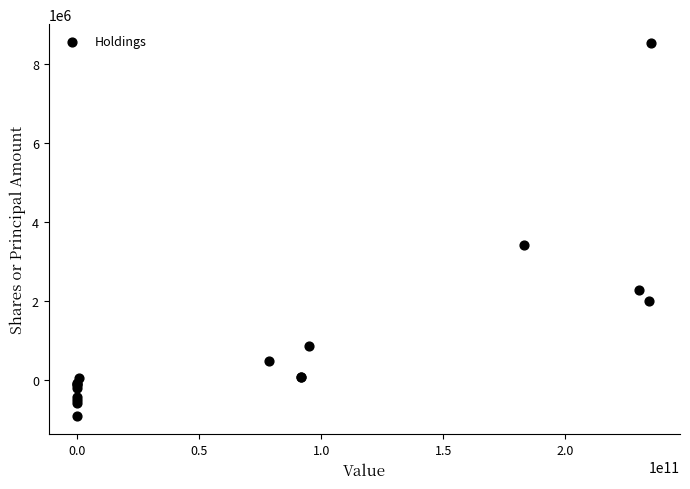

What Y value in the scatter plot is closest to 3811634?

3411774